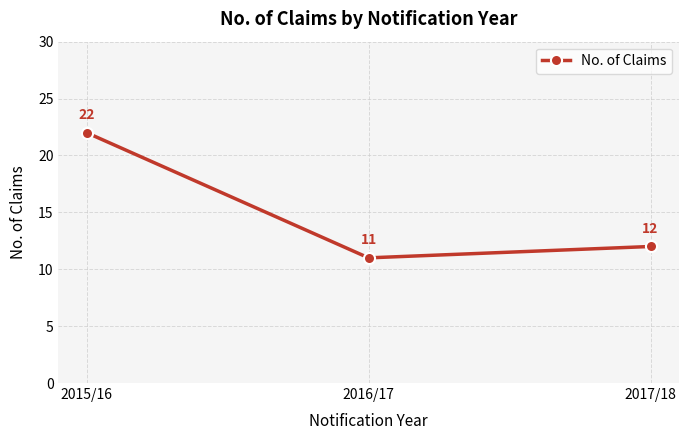

How many values are below 12?

1